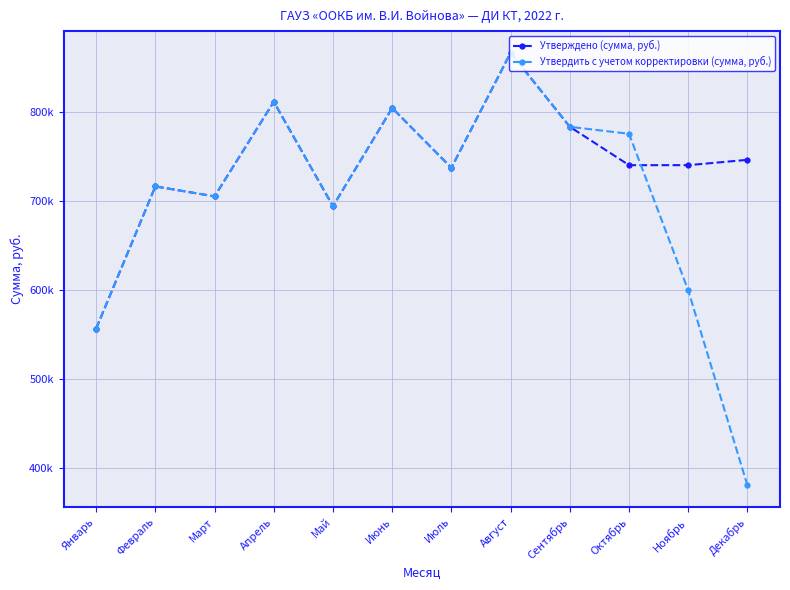

Is this an area chart (filled region under the line)?

No